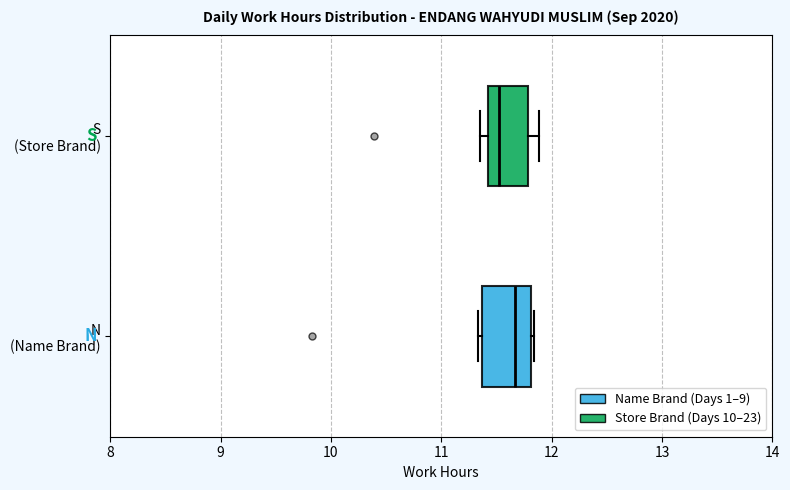

Reading bottom to top, transcribe this box plot: for each box, give where its median line is, the range the box spans, and where its two whiskers end, as read against the x-axis. The values are not printed on the chart, so give them approximately, as read against the axis.

N (Name Brand): median 11.7, box 11.4 to 11.8, whiskers 11.3 to 11.8
S (Store Brand): median 11.5, box 11.4 to 11.8, whiskers 11.4 (just left of the box's left edge) to 11.9